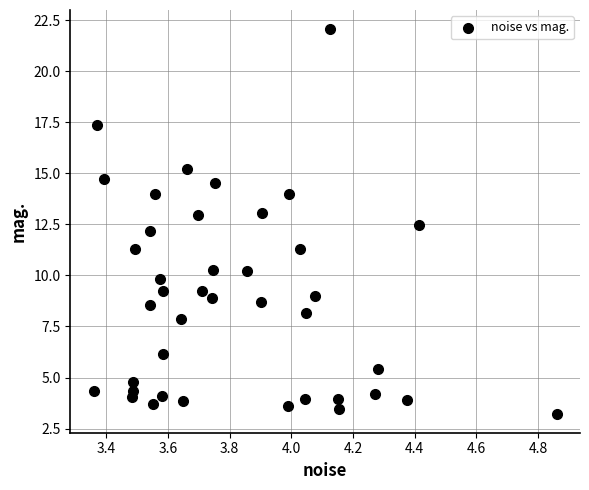

What is the range of Y values (max minus min)?

18.8